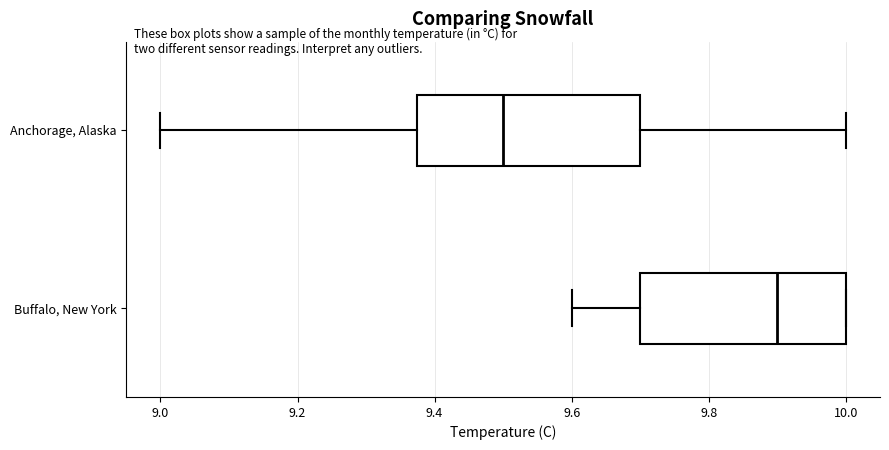

Where is the right edge of the box for Anchorage, Alaska on the x-axis? The values are not printed on the chart, so give them approximately, as read against the axis.

9.70